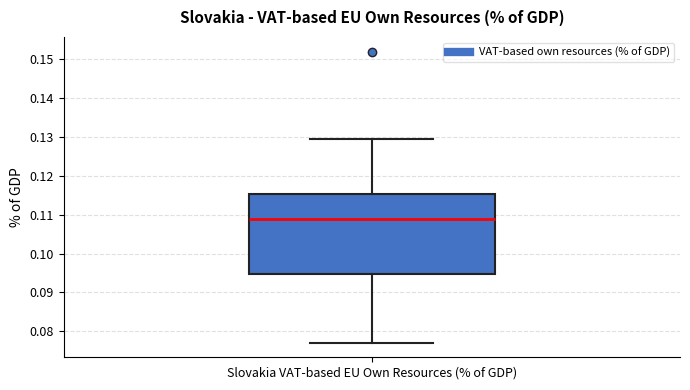

Transcribe this box plot: give where the median line is, the range the box spans, and where the two whiskers end, as read against the y-axis. The values are not printed on the chart, so give them approximately, as read against the axis.

median 0.109, box 0.095 to 0.115, whiskers 0.077 to 0.130